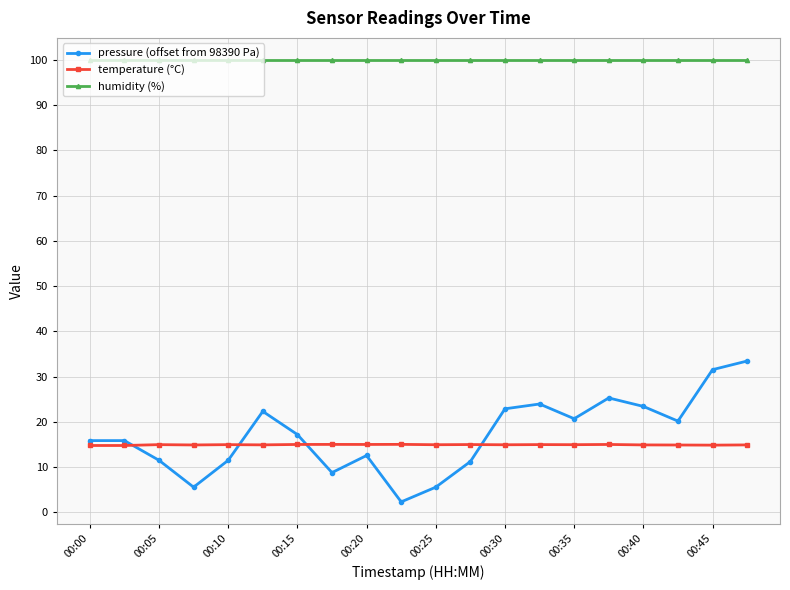

How many lines are shown in the chart?

3